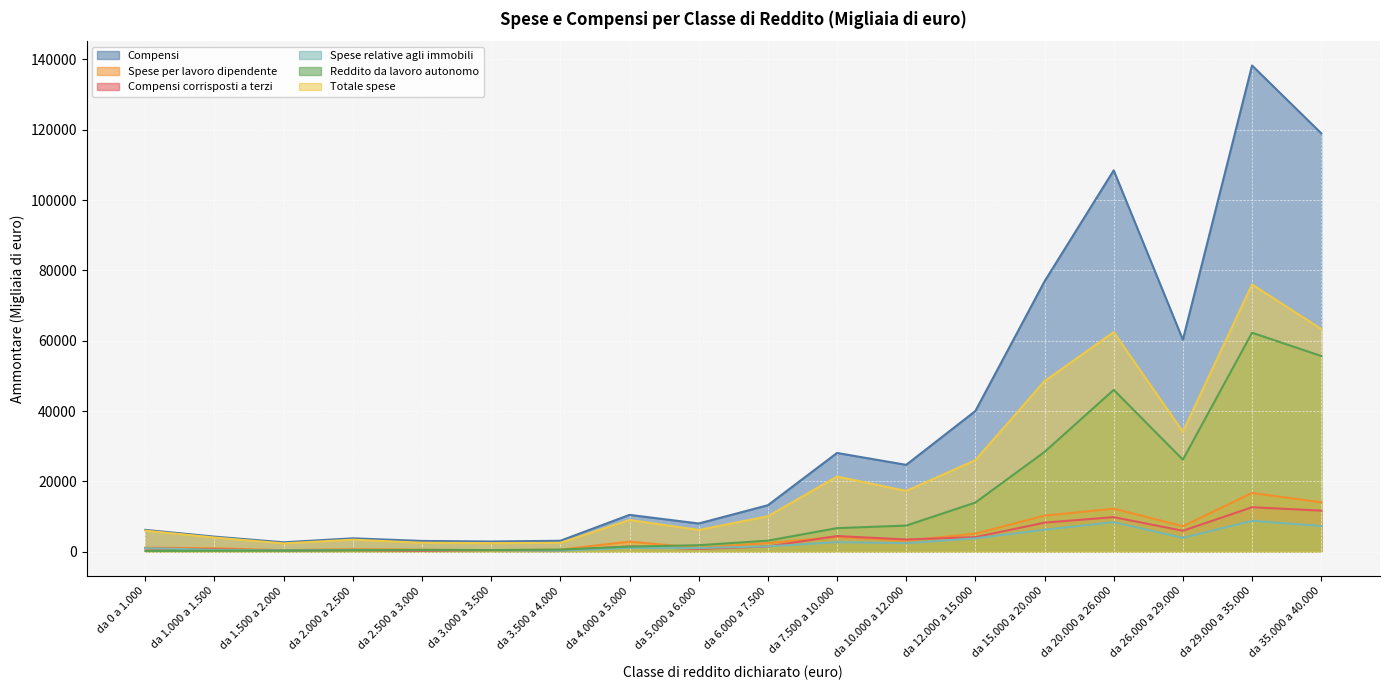

Which series has the widest spread of values?

Compensi